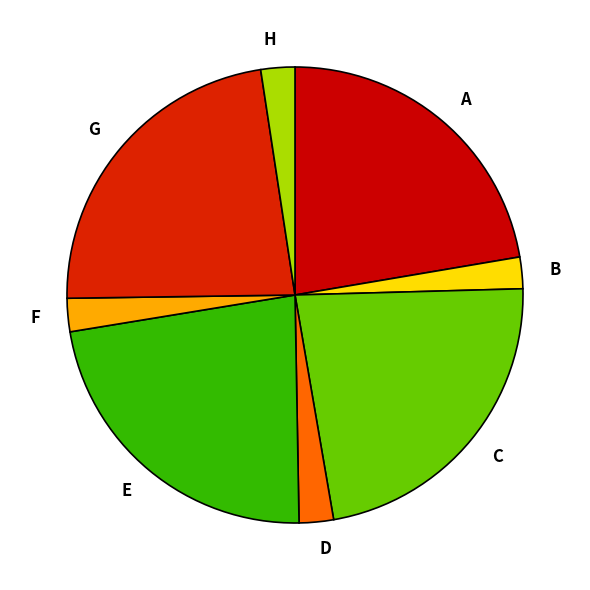

Which has a higher value, H or C?

C